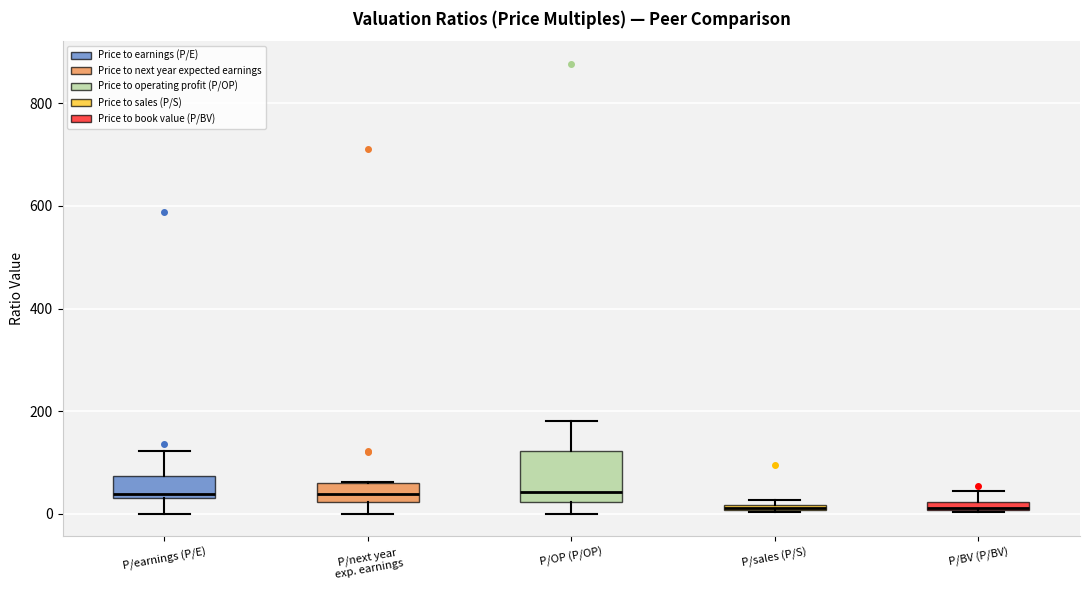

Where is the upper edge of the box for P/BV (P/BV) on the y-axis? The values are not printed on the chart, so give them approximately, as read against the axis.

20